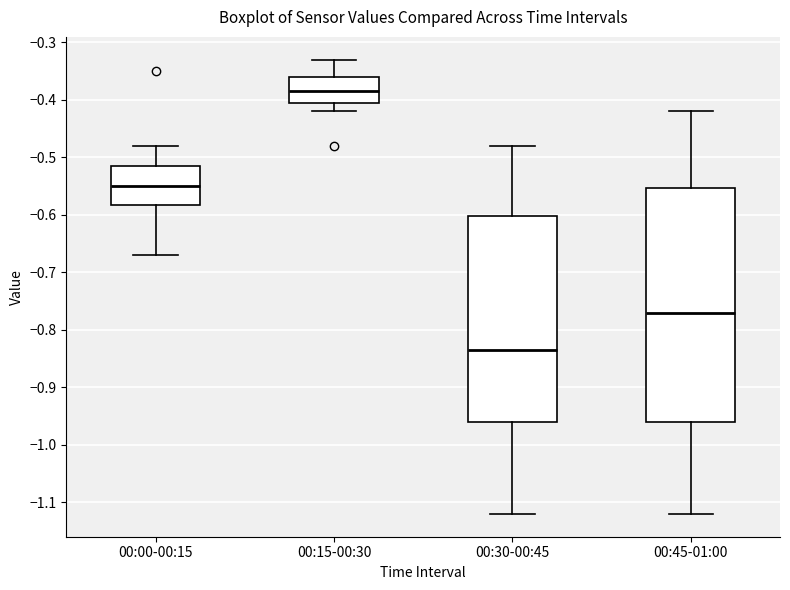

Which box has the highest median line?

00:15-00:30